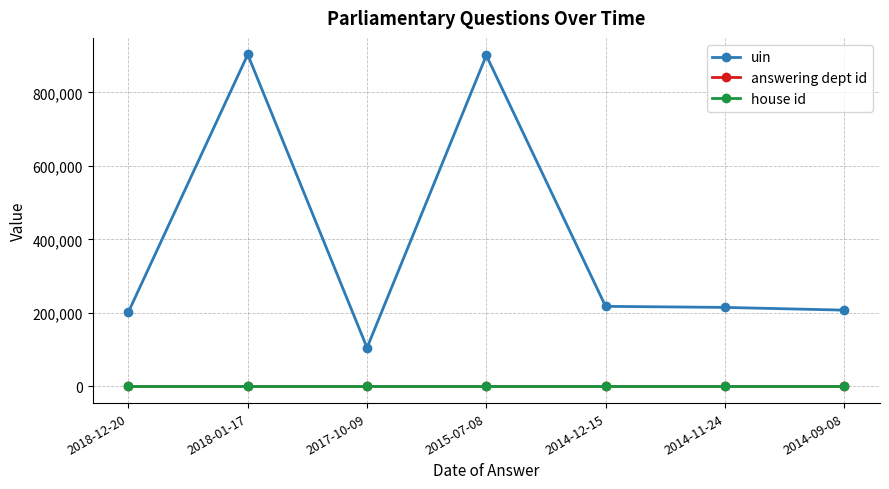

Which category has the lowest value in the uin series?

2017-10-09